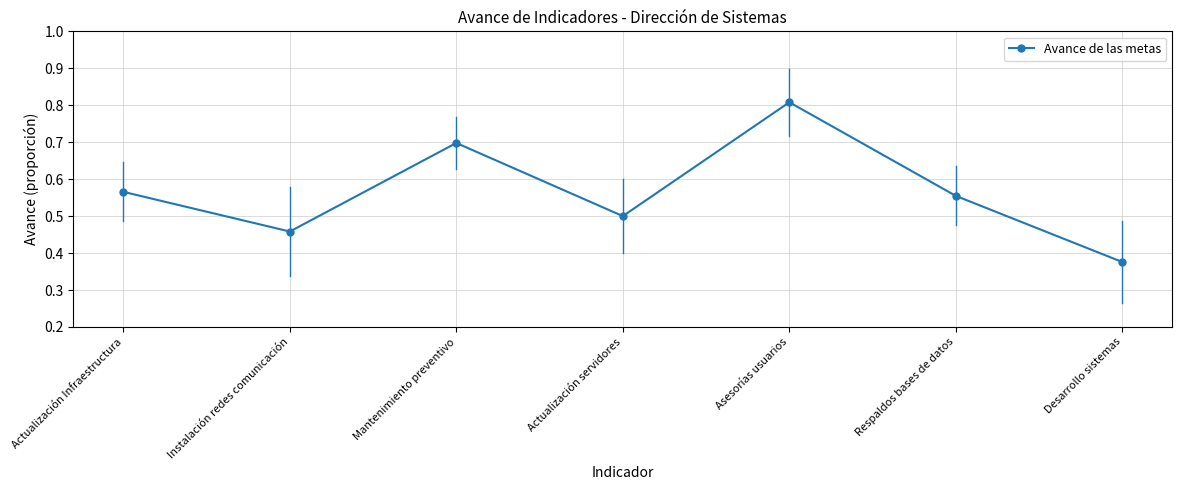

What is the sum of the values at Asesorías usuarios and Actualización Infraestructura?

1.4